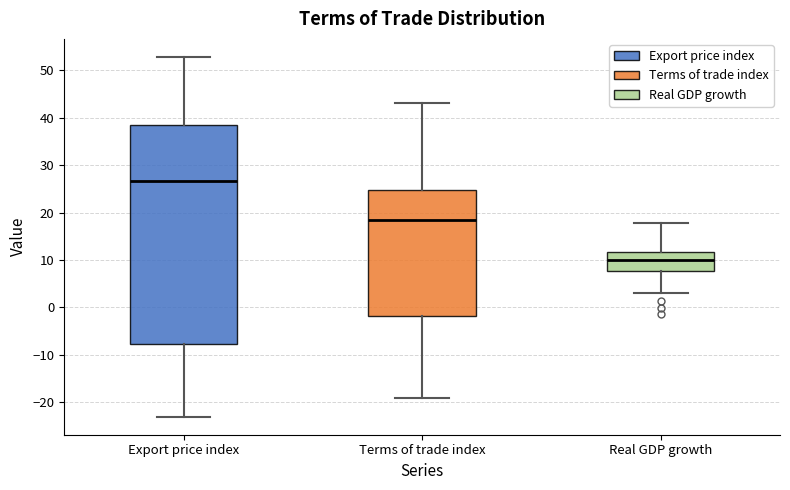

Reading left to right, transcribe this box plot: for each box, give where its median line is, the range the box spans, and where its two whiskers end, as read against the y-axis. The values are not printed on the chart, so give them approximately, as read against the axis.

Export price index: median 27, box -8 to 39, whiskers -23 to 53
Terms of trade index: median 19, box -2 to 25, whiskers -19 to 43
Real GDP growth: median 10, box 8 to 12, whiskers 3 to 18